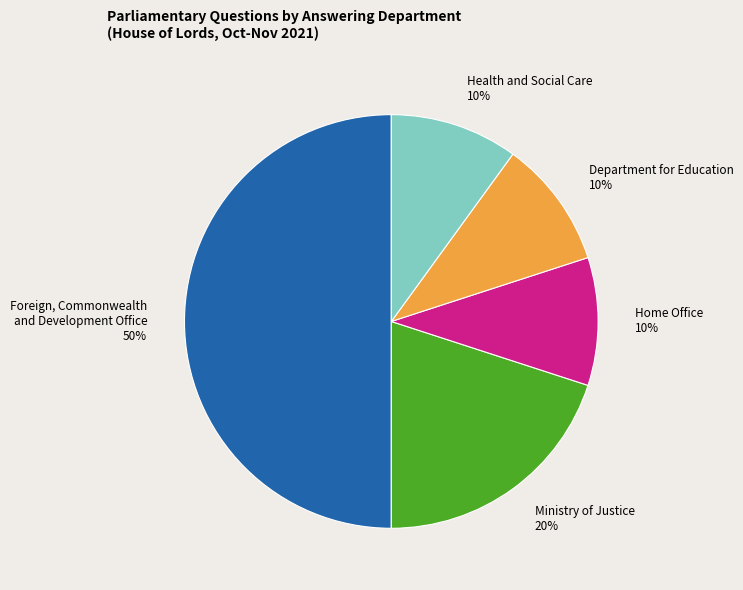

How many slices are in this pie chart?

5